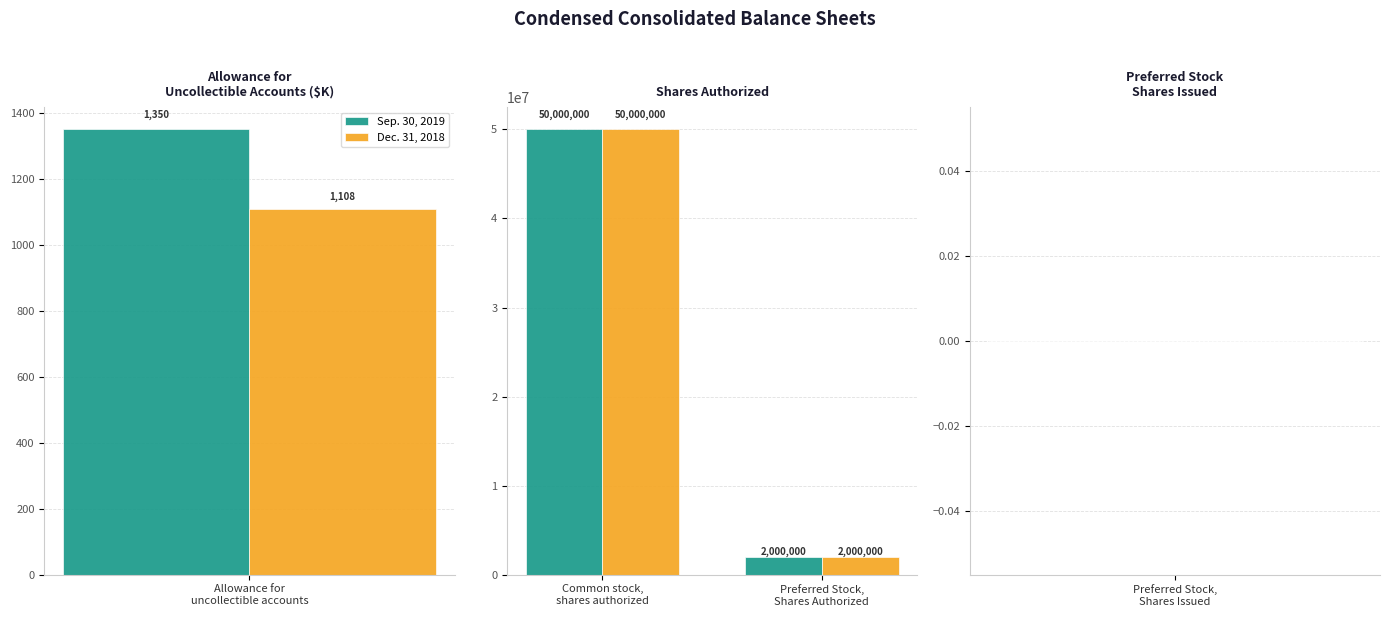

What is the label of the 1st bar from the left?

Common stock, shares authorized